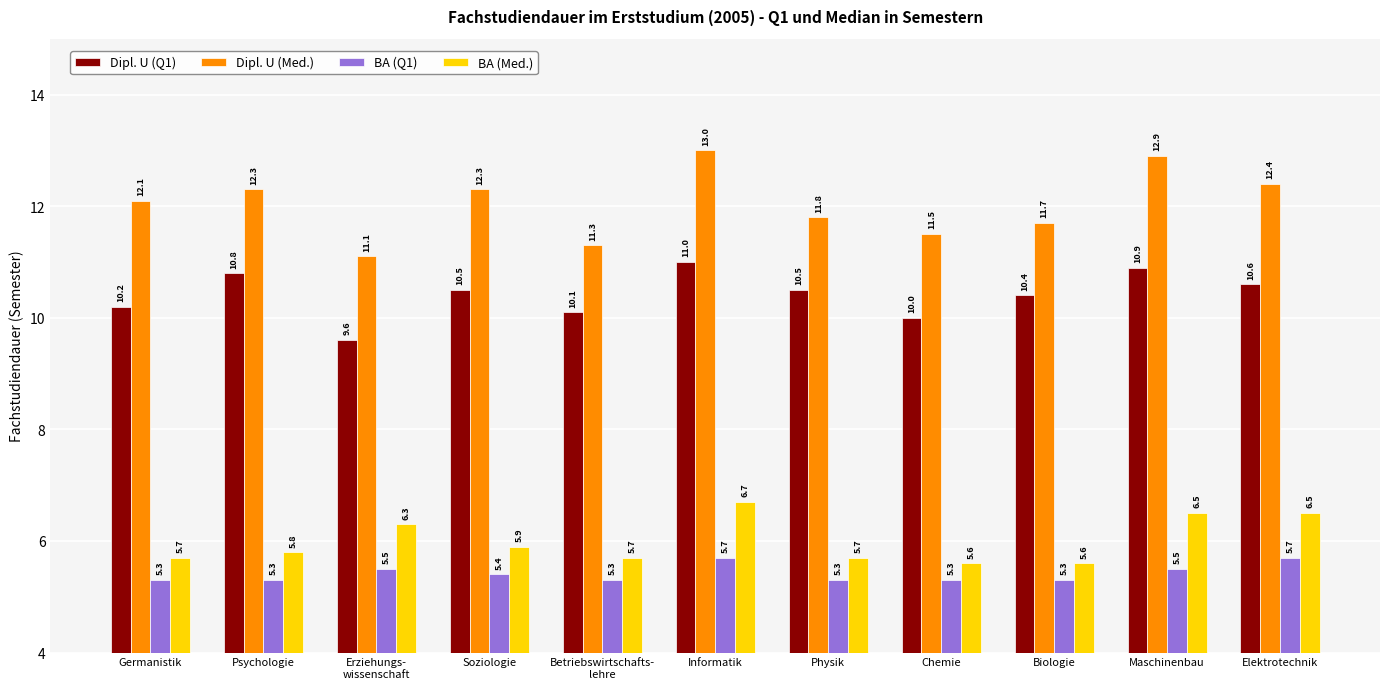

What is the value of the Dipl. U (Q1) bar at the 7th from the left?

10.5